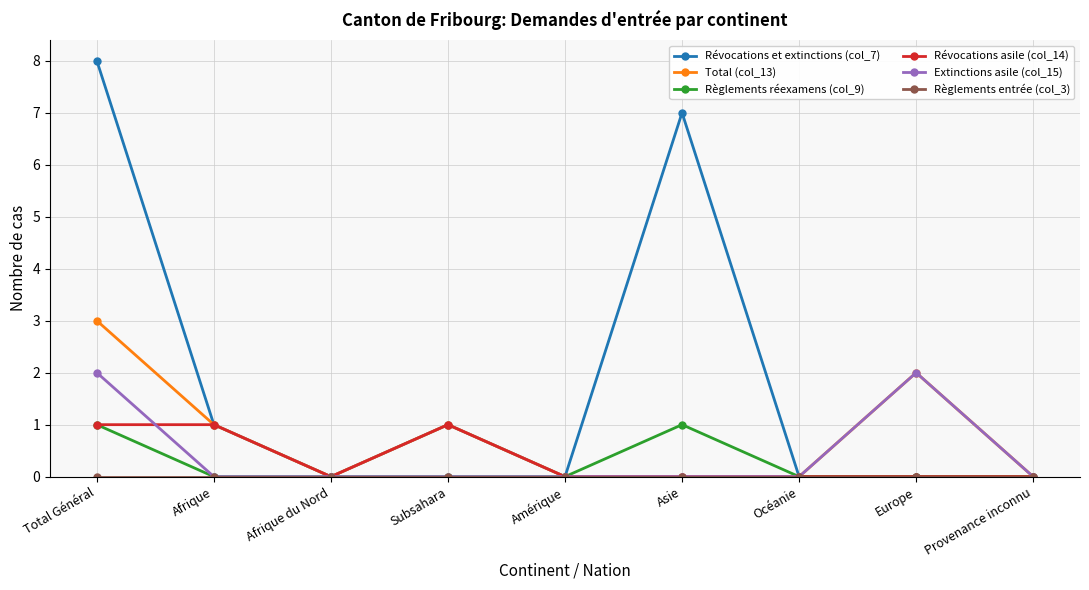

Which series has the largest range (max minus min)?

Révocations et extinctions (col_7)